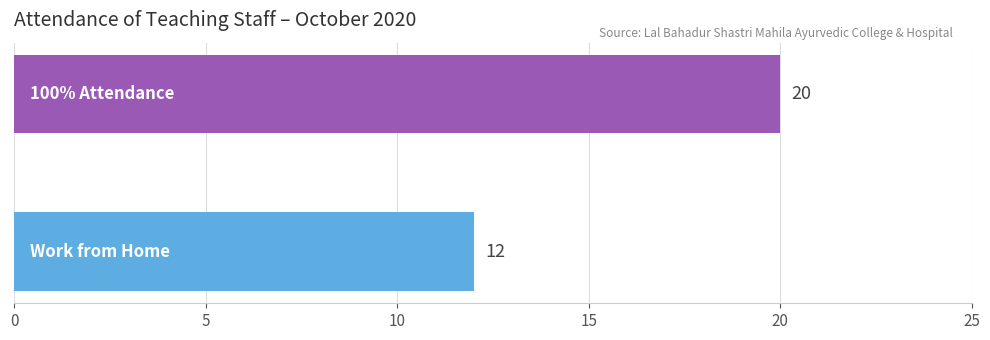

What is the value of the 2nd bar from the top?

12